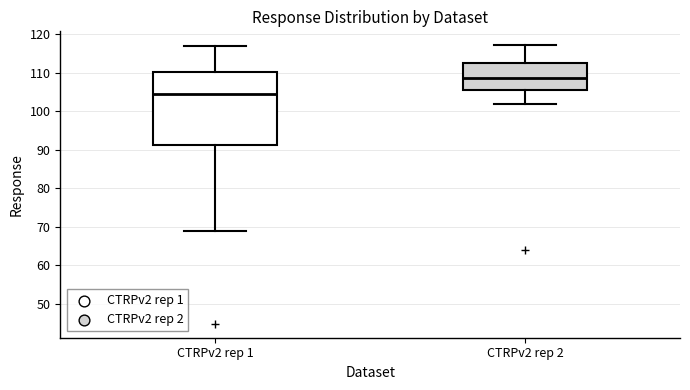

Reading left to right, read every box against the y-axis: the position of its median line, the range the box covers, and the ends of its whiskers. The values are not printed on the chart, so give them approximately, as read against the axis.

CTRPv2 rep 1: median 105, box 91 to 110, whiskers 69 to 117
CTRPv2 rep 2: median 109, box 106 to 113, whiskers 102 to 117